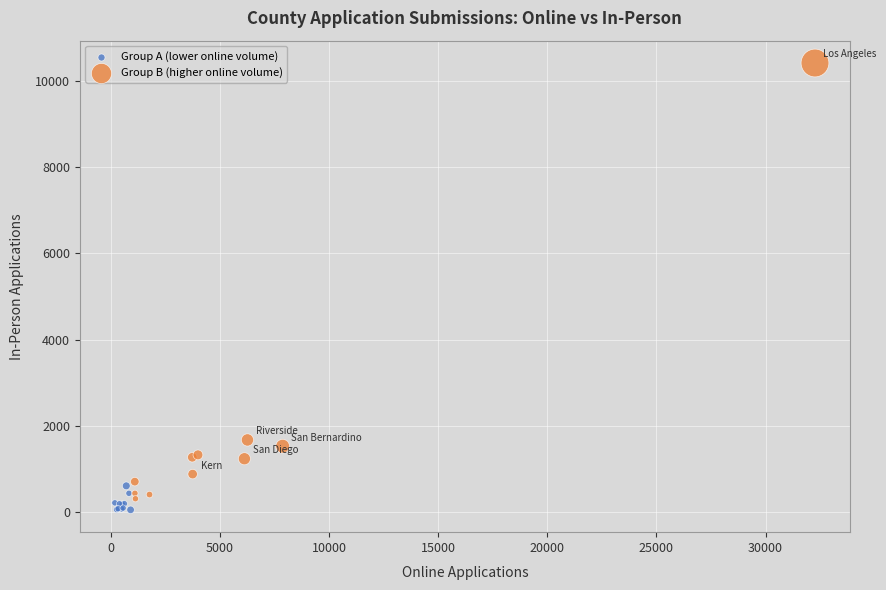

Which series reaches the maximum Y coordinate?

Group B (higher online volume)